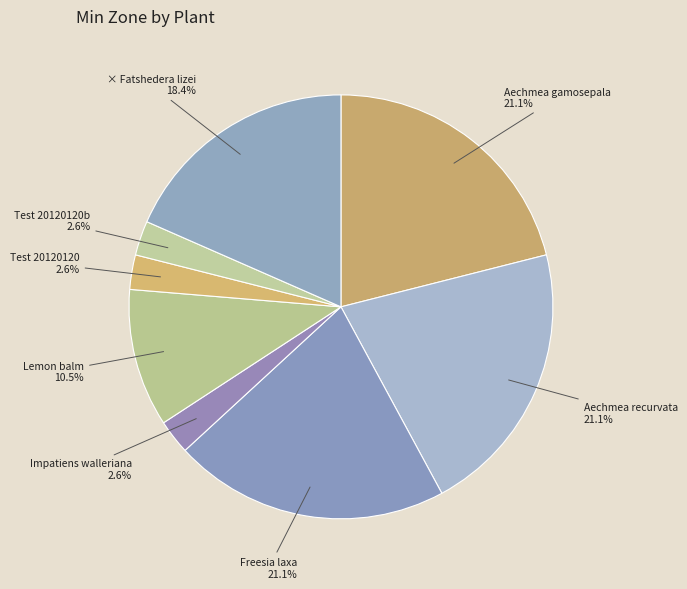

What percentage is the Aechmea recurvata slice, to the nearest percent?

21%